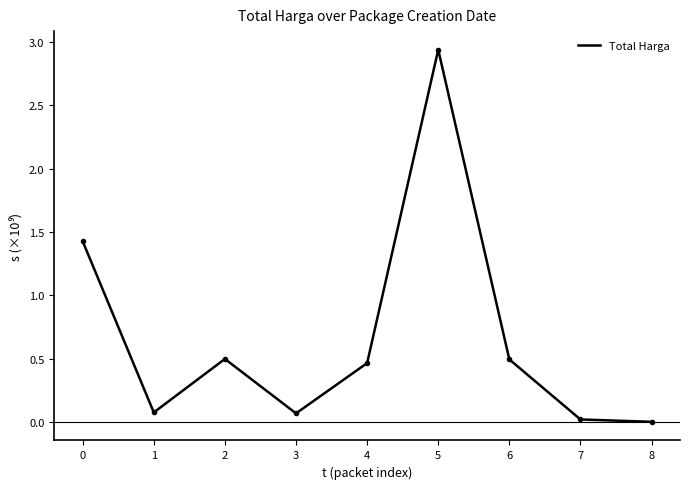

The chart shows a value of 0.5 at 4. True or false?

True